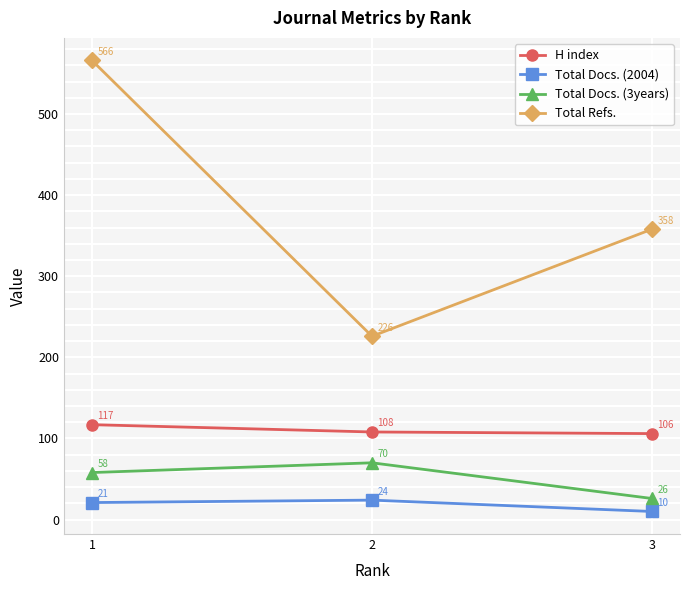

The Total Refs. series shows 88 at 3. True or false?

False